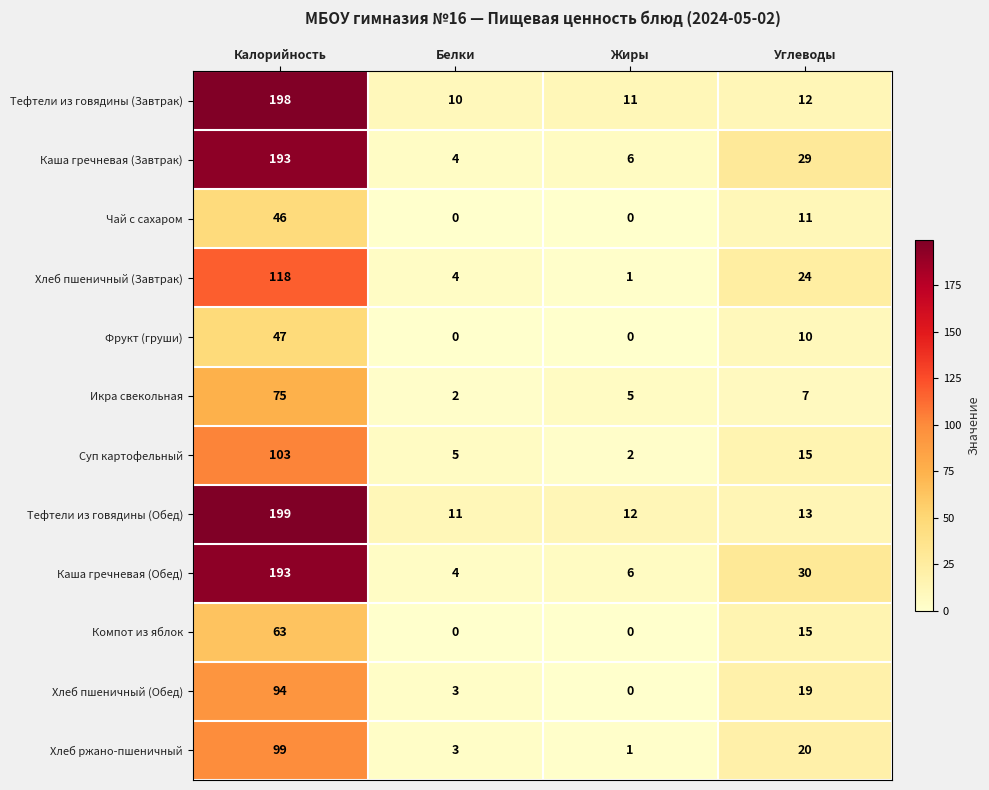

Rank the categories by Каша гречневая (Обед) value from highest to lowest.

Калорийность, Углеводы, Жиры, Белки